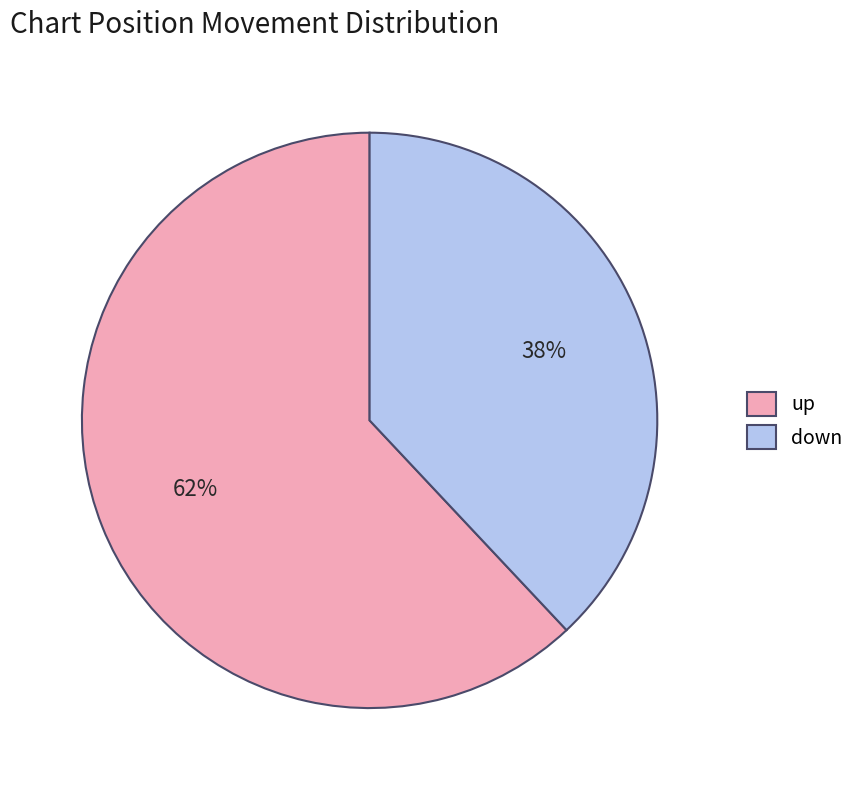

What percentage is the down slice, to the nearest percent?

38%